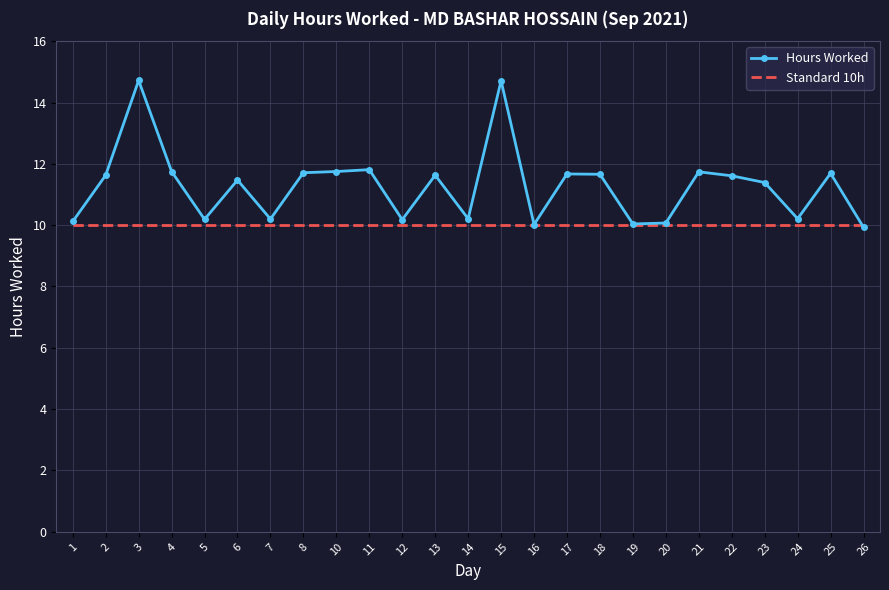

Which series has the widest spread of values?

Hours Worked